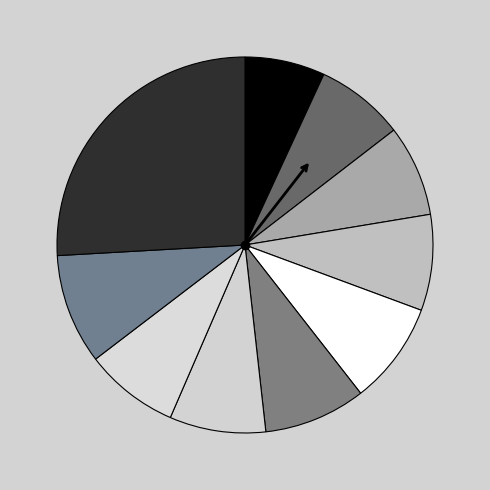

Count the number of slices in the pie.

10